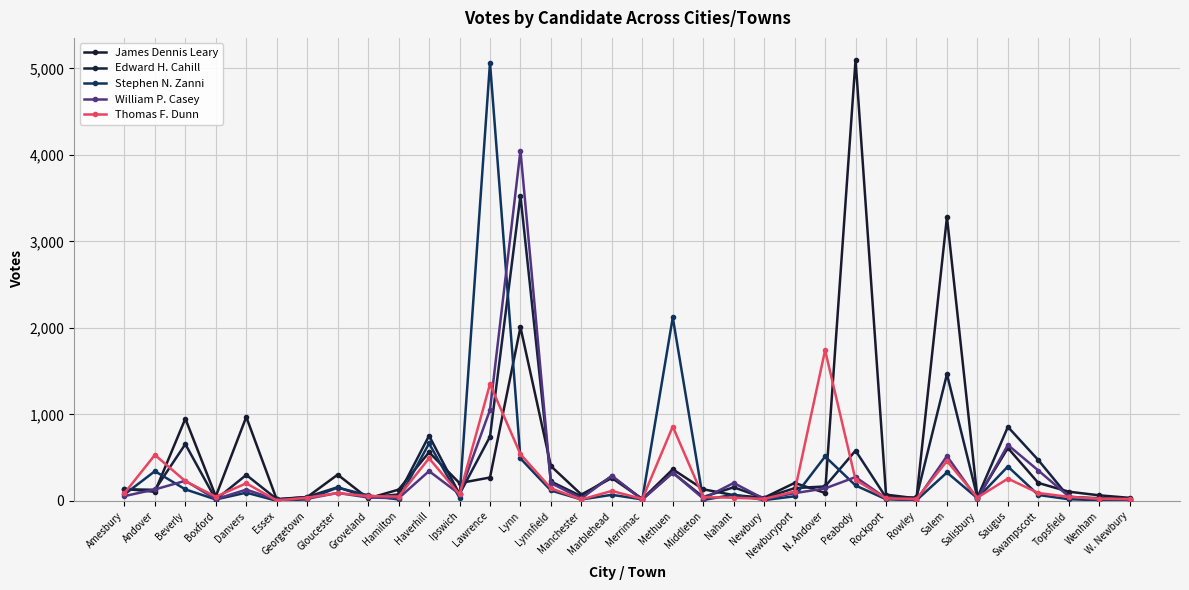

At which label does Edward H. Cahill first exceed 135?

Beverly